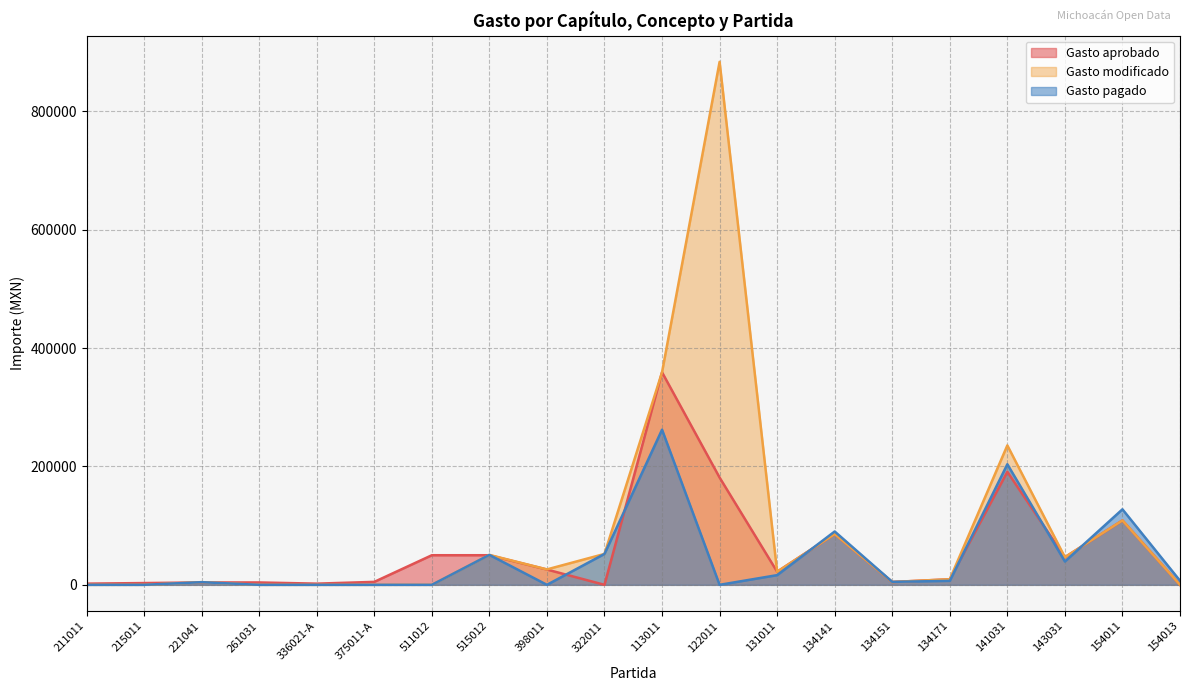

Which series ends up on top after the final intersection of Gasto aprobado and Gasto modificado?

Gasto modificado